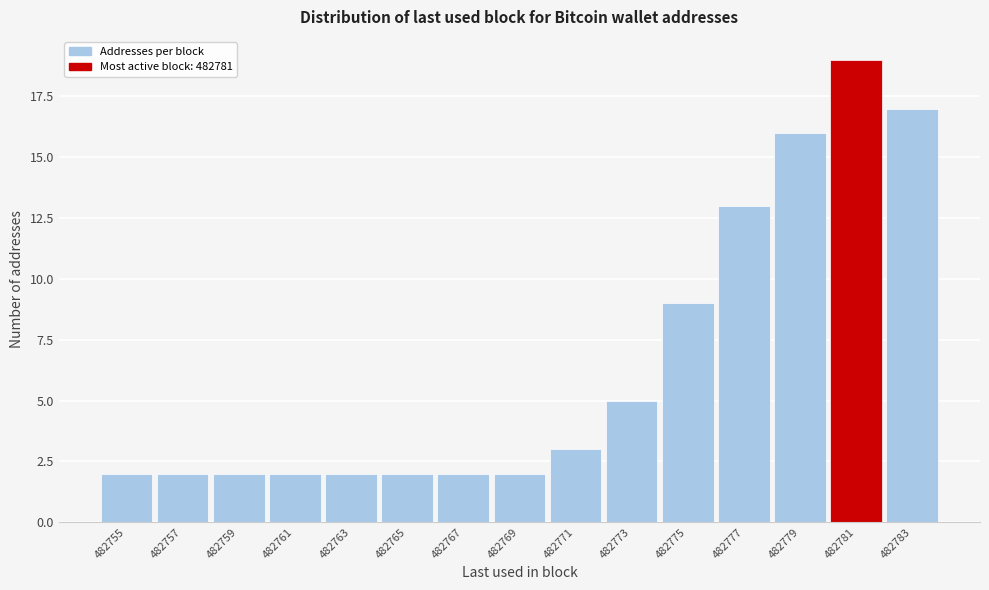

Reading left to right, what are all the values shown in this chart?

482755=2	482757=2	482759=2	482761=2	482763=2	482765=2	482767=2	482769=2	482771=3	482773=5	482775=9	482777=13	482779=16	482781=19	482783=17